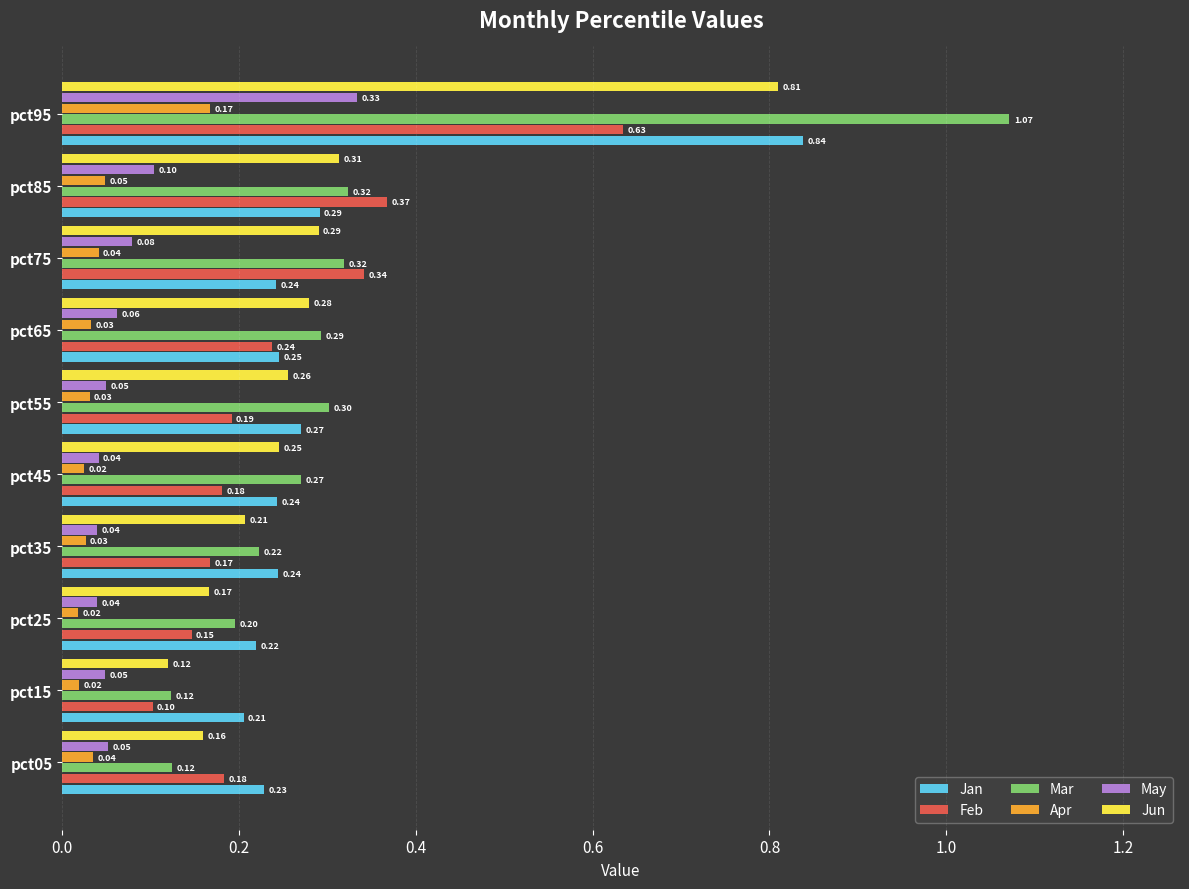

At pct05, list the series in order from largest to smallest.

Jan, Feb, Jun, Mar, May, Apr